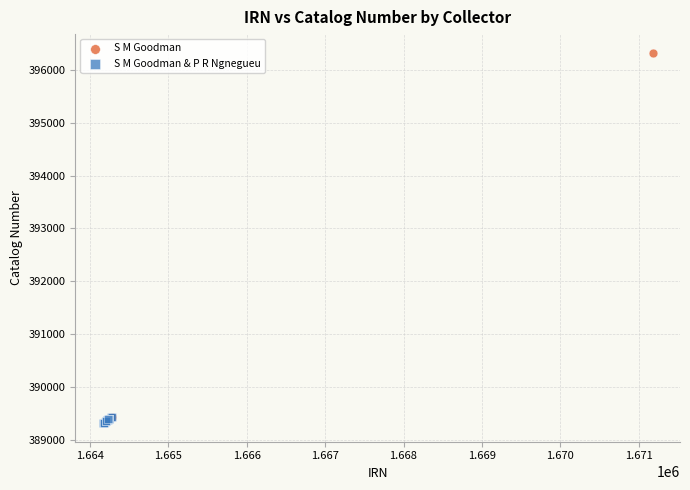

Which series has the widest spread of Y values?

S M Goodman